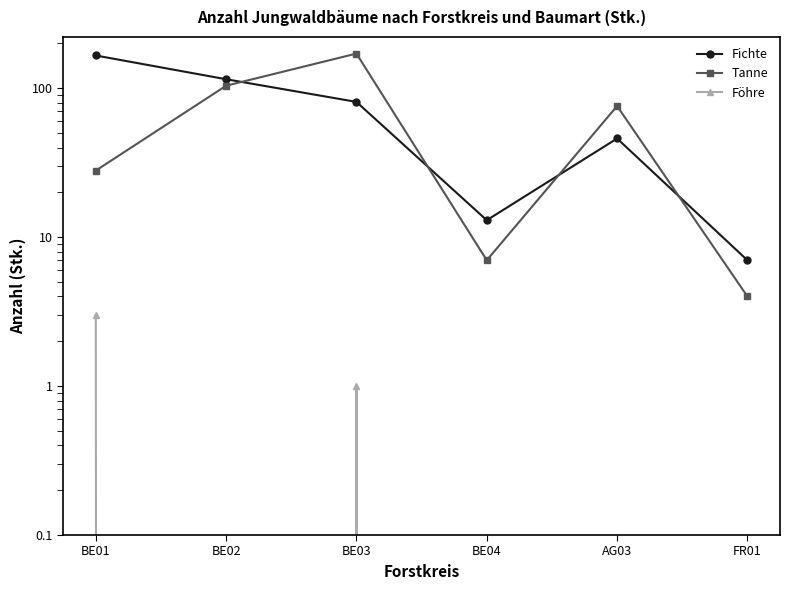

Reading left to right, list all the values displayed in this chart.

Fichte: BE01=166	BE02=115	BE03=81	BE04=13	AG03=46	FR01=7
Tanne: BE01=28	BE02=104	BE03=171	BE04=7	AG03=76	FR01=4
Föhre: BE01=3	BE02=0	BE03=1	BE04=0	AG03=0	FR01=0